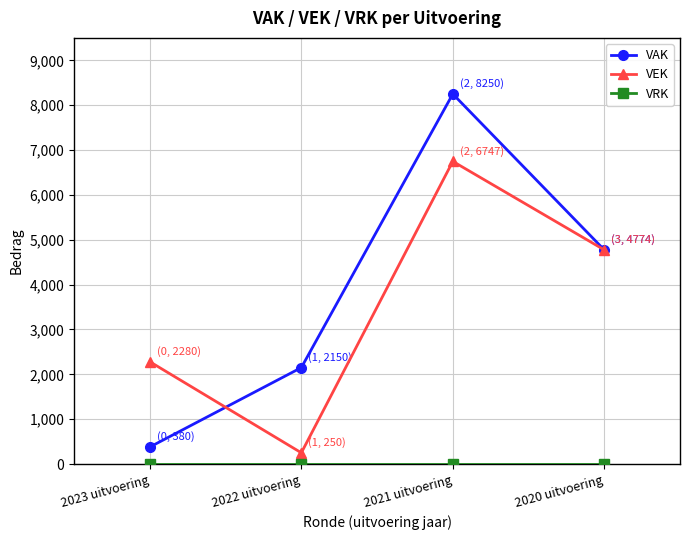

At which label does VEK reach its minimum?

2022 uitvoering